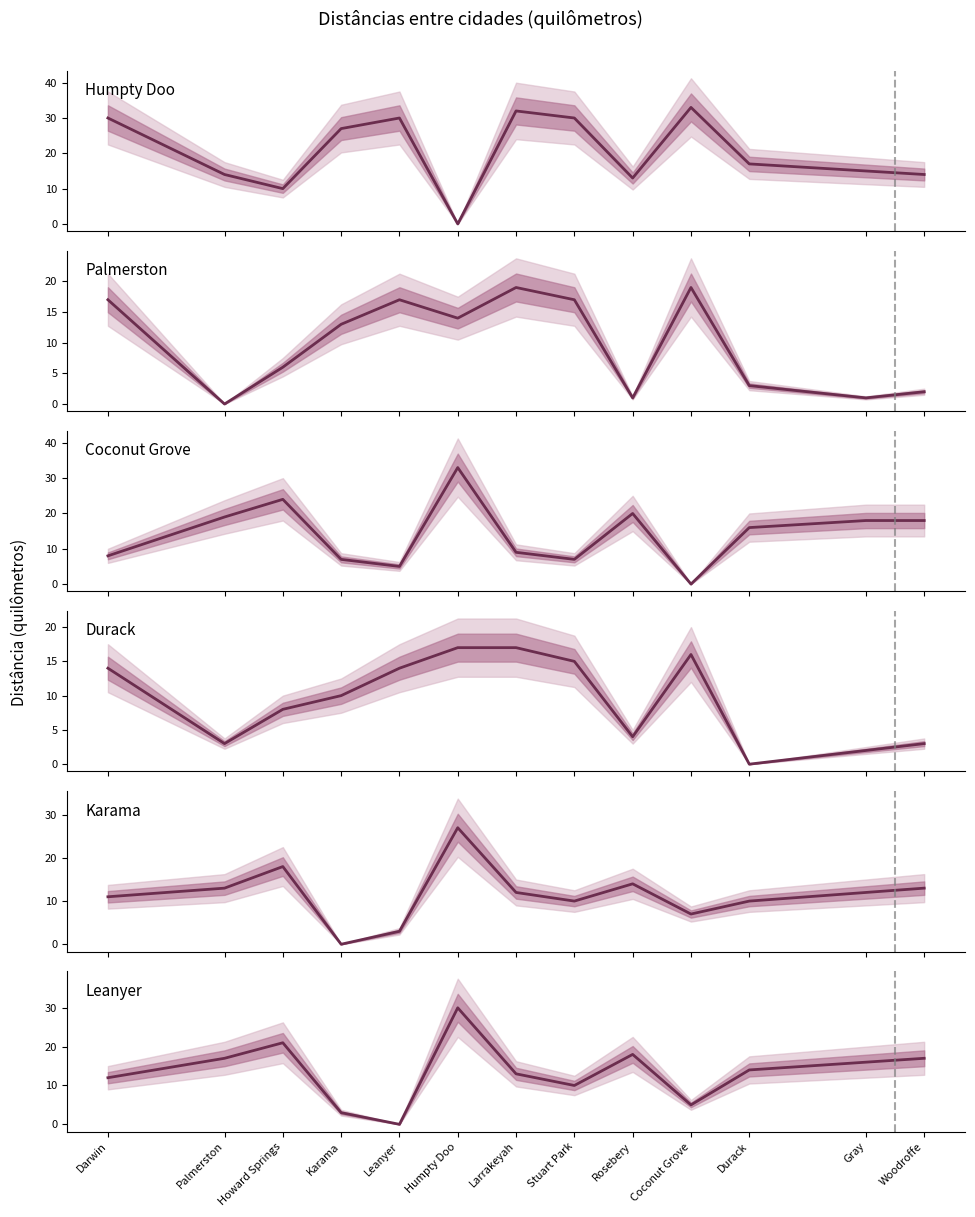

What is the difference between the highest and lowest values at Rosebery?

19